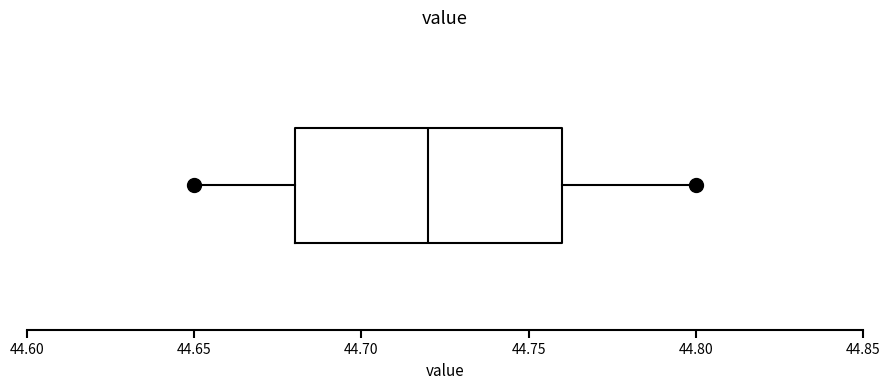

Where is the left edge of the box on the x-axis? The values are not printed on the chart, so give them approximately, as read against the axis.

44.68